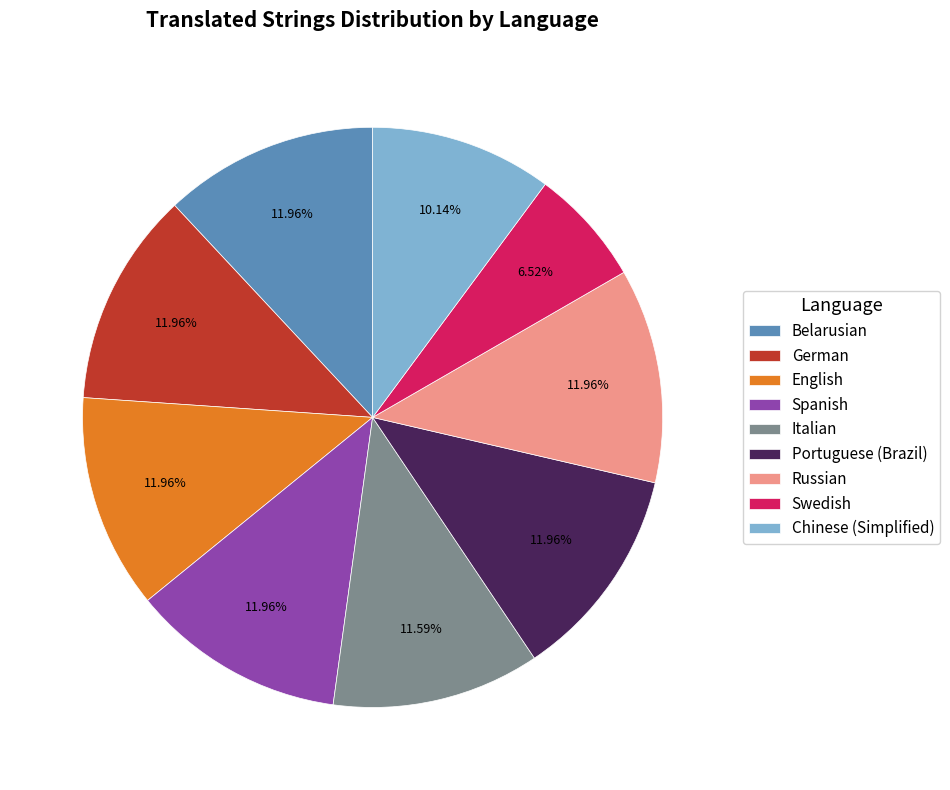

To the nearest percent, what portion does English represent?

12%